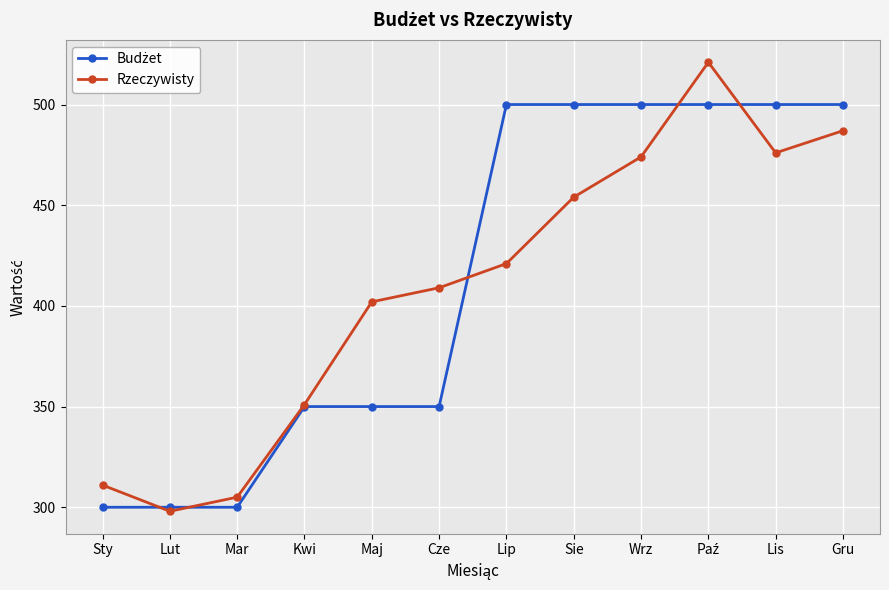

What is the label of the 11th point from the left?

Lis